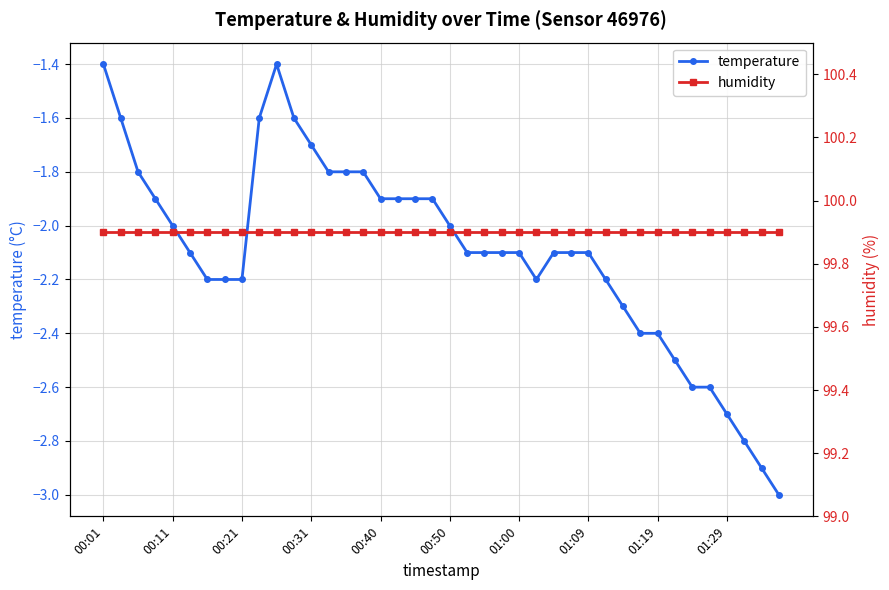

List the series in order of their peak value, highest first.

humidity, temperature